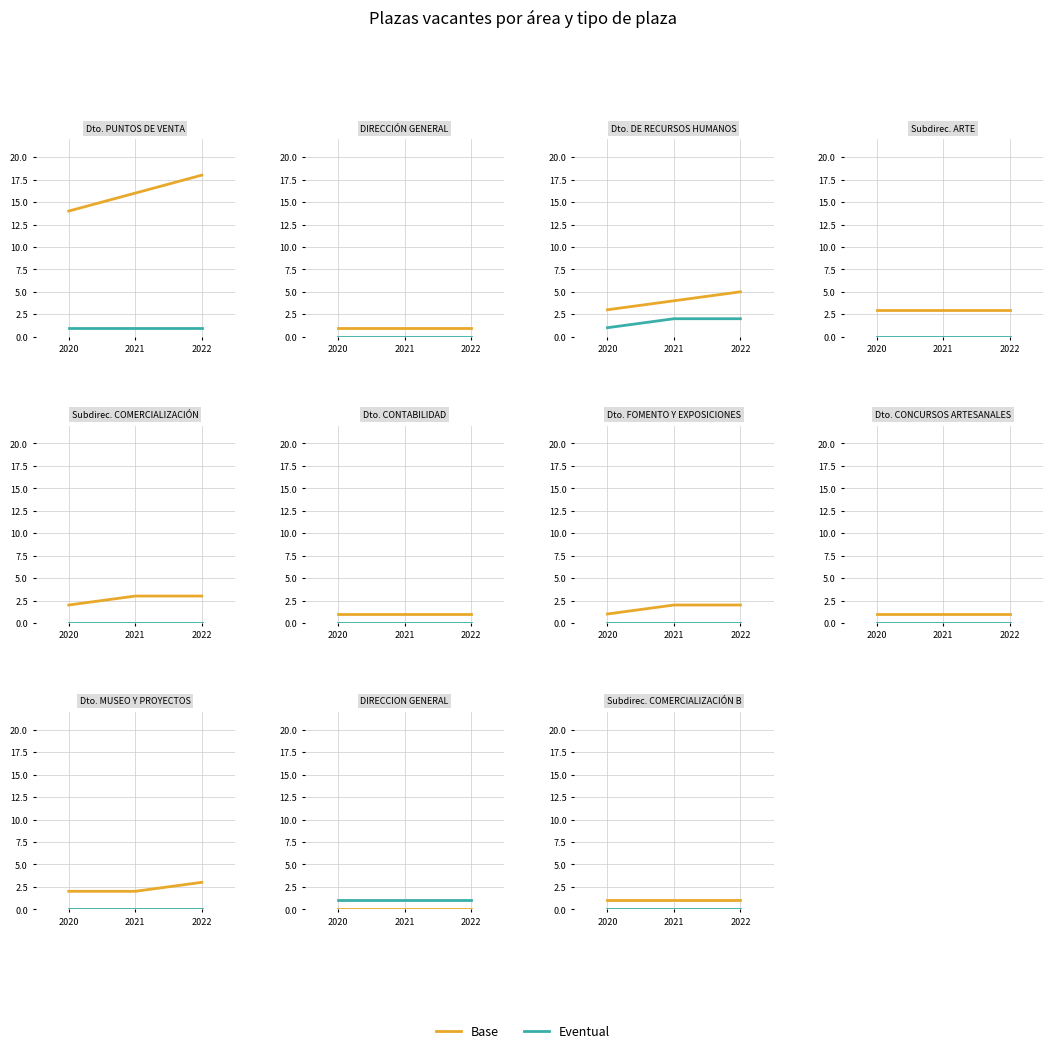

Where is Eventual nearest to the value 0?

2020